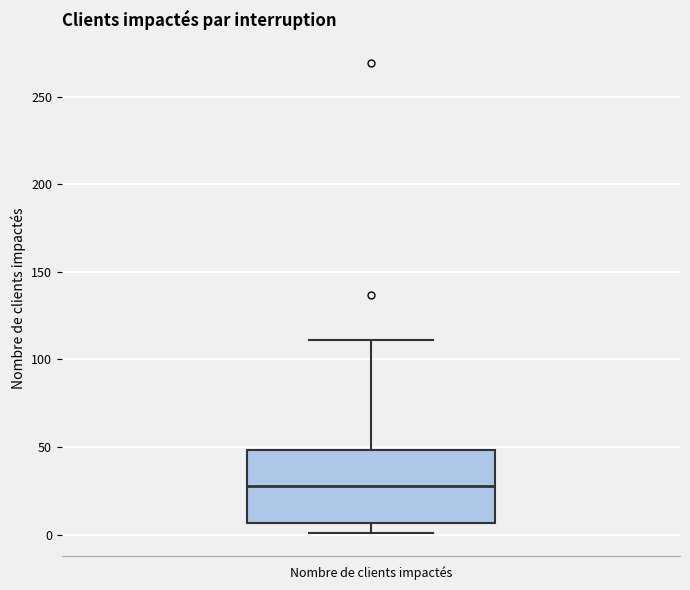

Read this box plot against the y-axis: the position of the median line, the range covered by the box, and the ends of both whiskers. The values are not printed on the chart, so give them approximately, as read against the axis.

median 30, box 5 to 50, whiskers 0 to 110